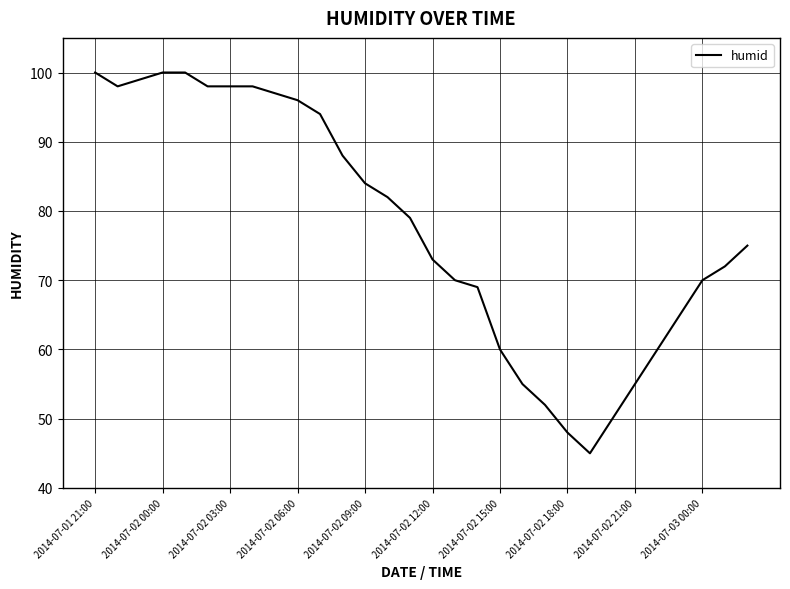

What is the difference between the maximum and minimum values?

55